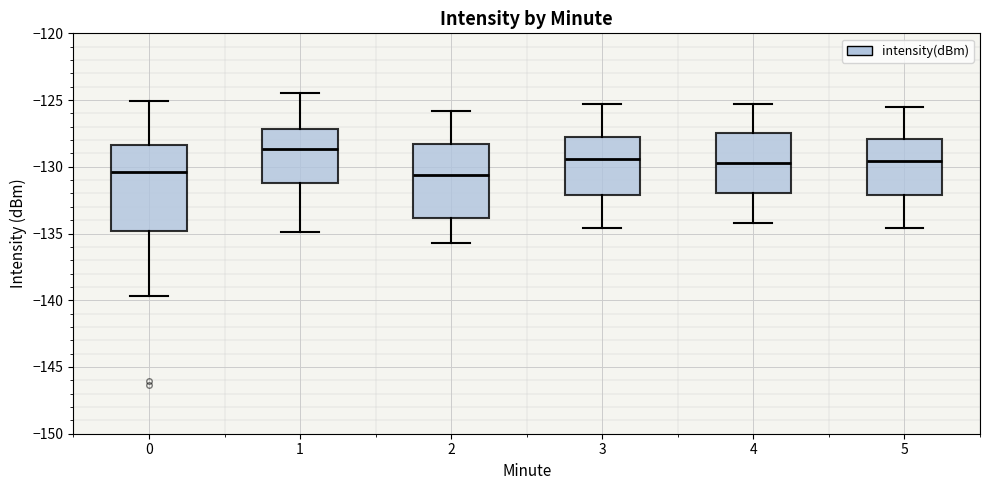

Reading left to right, transcribe this box plot: for each box, give where its median line is, the range the box spans, and where its two whiskers end, as read against the y-axis. The values are not printed on the chart, so give them approximately, as read against the axis.

0: median -130.5, box -135.0 to -128.5, whiskers -139.5 to -125.0
1: median -128.5, box -131.0 to -127.0, whiskers -135.0 to -124.5
2: median -130.5, box -134.0 to -128.5, whiskers -135.5 to -126.0
3: median -129.5, box -132.0 to -127.5, whiskers -134.5 to -125.5
4: median -129.5, box -132.0 to -127.5, whiskers -134.0 to -125.5
5: median -129.5, box -132.0 to -128.0, whiskers -134.5 to -125.5